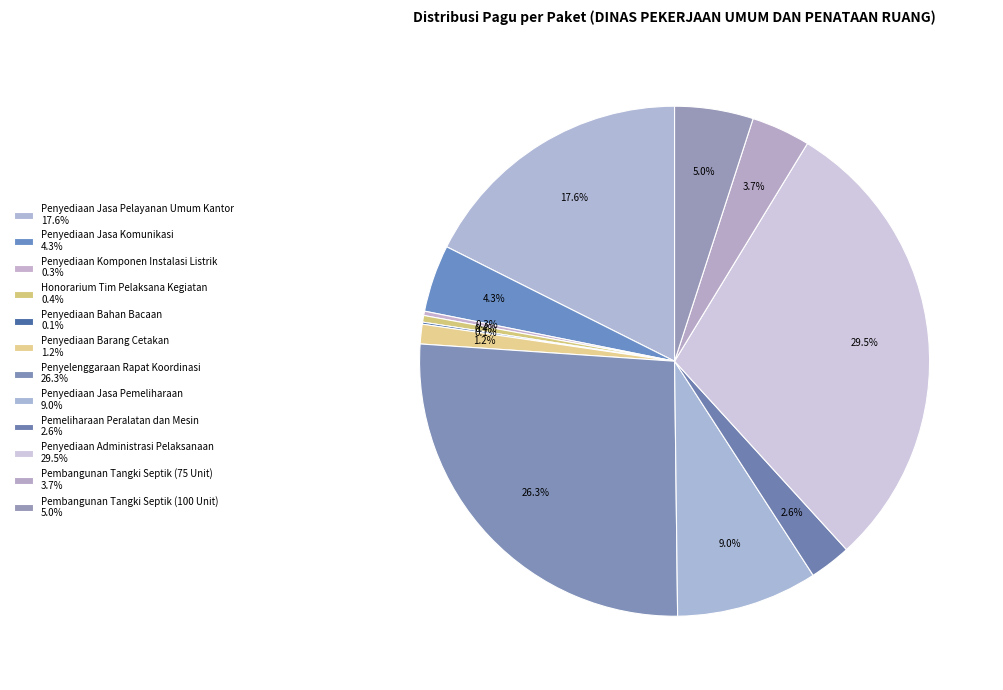

What percentage do Pembangunan Tangki Septik (100 Unit) and Penyediaan Jasa Pemeliharaan together represent?

13.9%